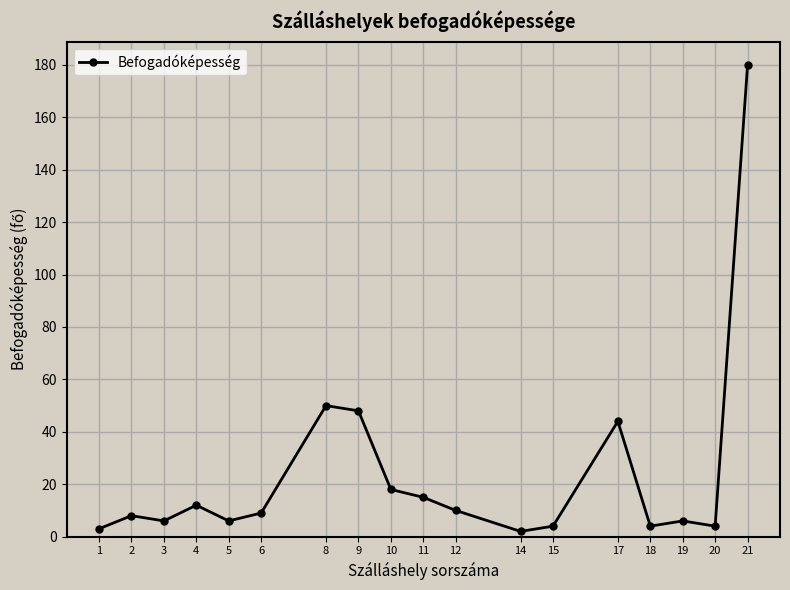

The value at 21 is 237. True or false?

False